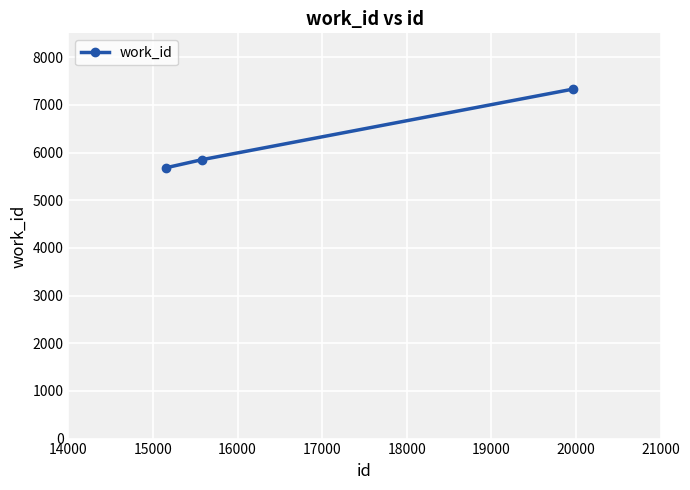

What is the minimum value shown in the chart?

5681